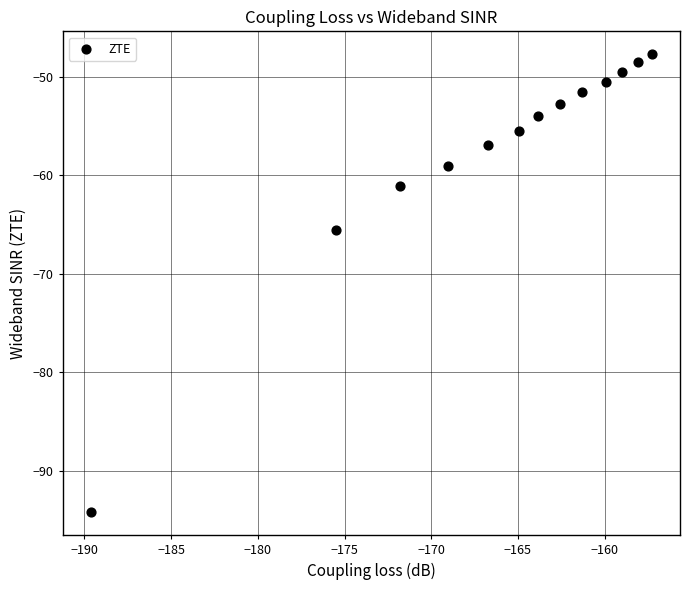

What Y value in the scatter plot is closest to -70?

-65.5